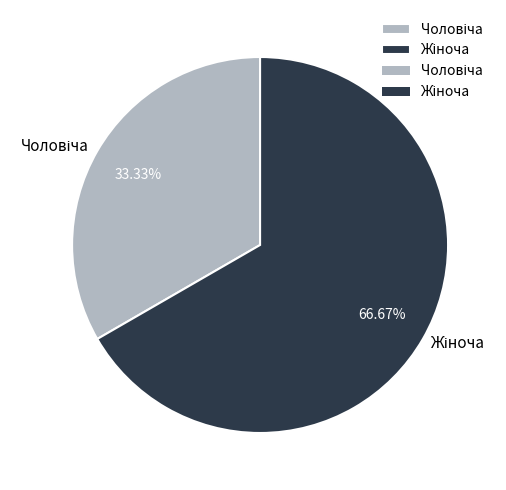

To the nearest percent, what is the difference between the largest and smallest slice percentages?

33%